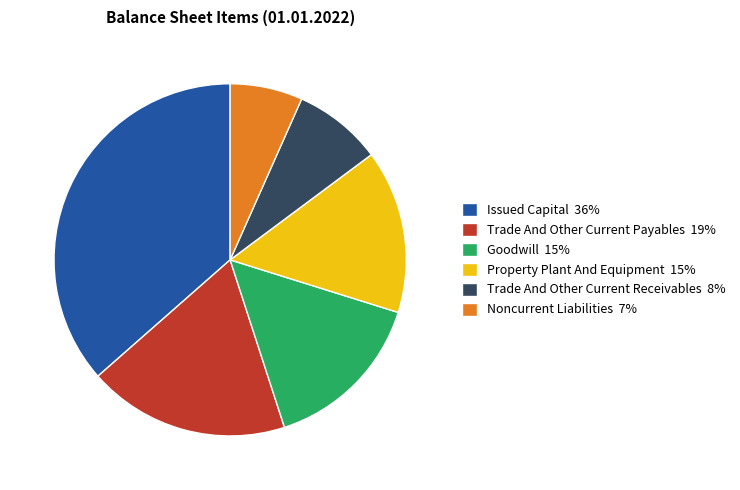

Is it true that Issued Capital 36% is 28% of the pie?

False